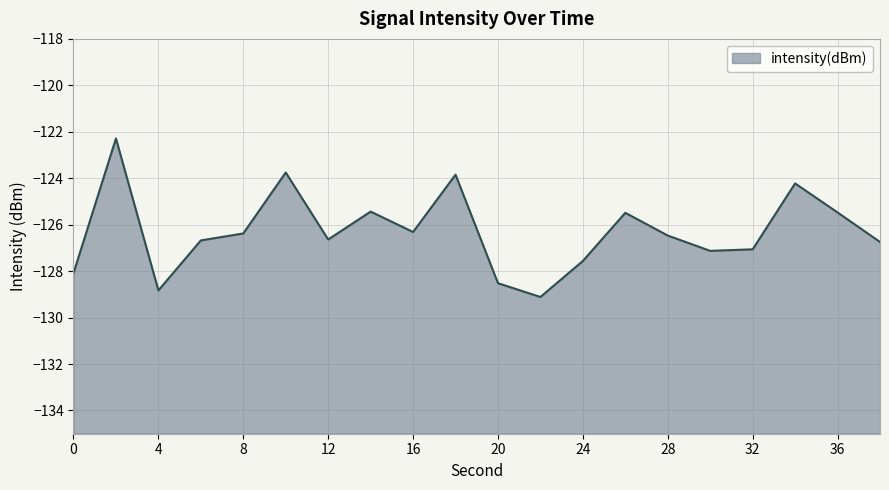

List the labels in order of value, smallest first.

22, 4, 20, 0, 24, 30, 32, 38, 6, 12, 28, 8, 16, 26, 36, 14, 34, 18, 10, 2